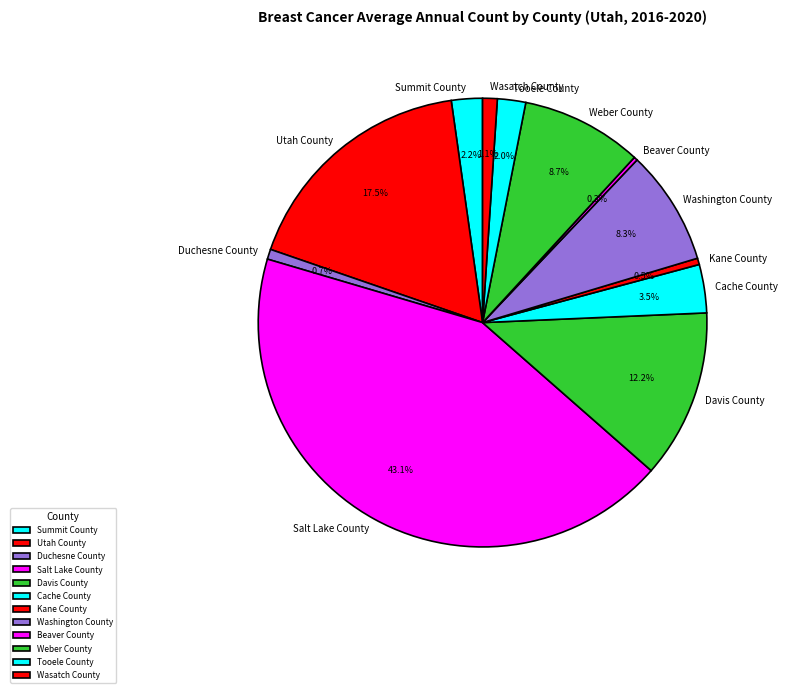

Which has a higher value, Utah County or Weber County?

Utah County